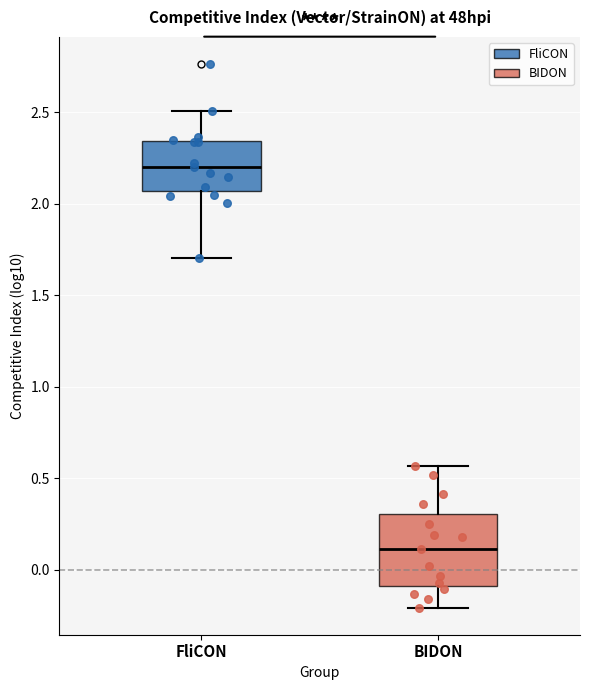

Which box has the lowest median line?

BIDON